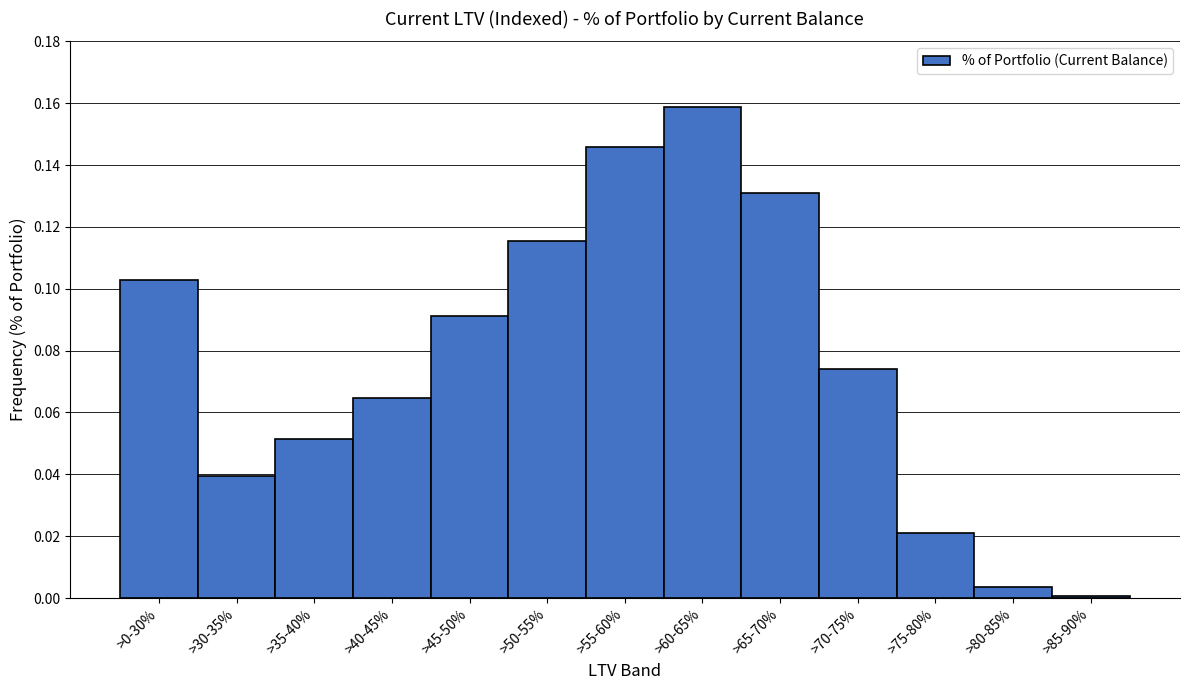

The value at >0-30% is 0.2. True or false?

False